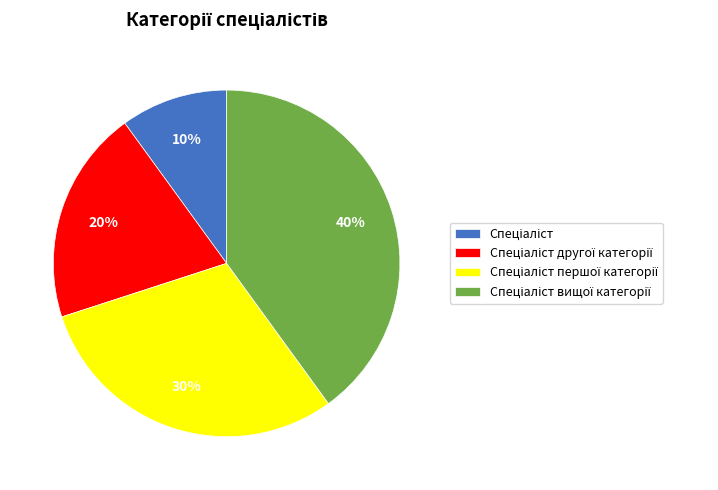

Does any single category account for the majority?

No